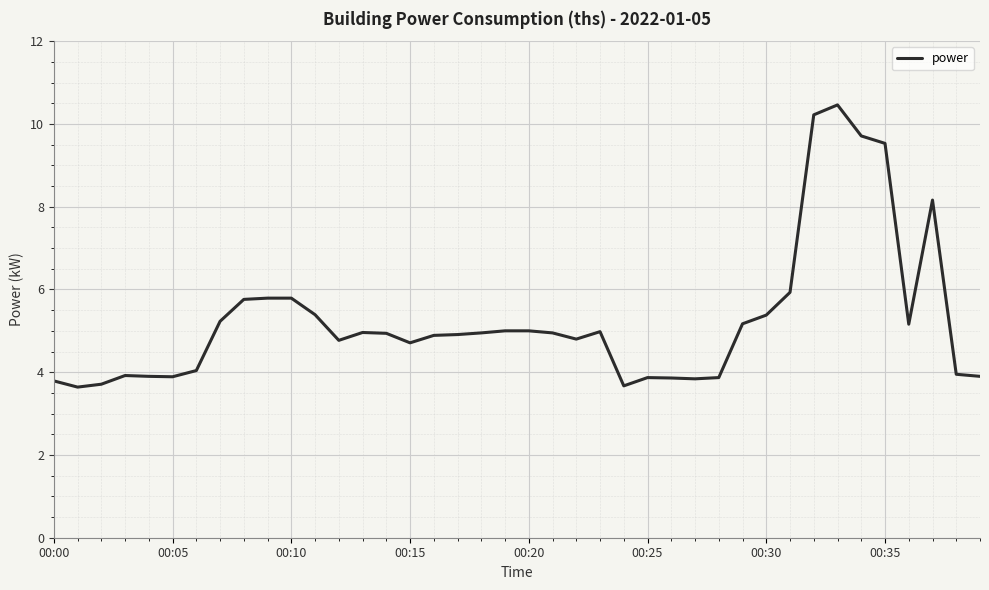

What is the smallest value displayed?

3.6